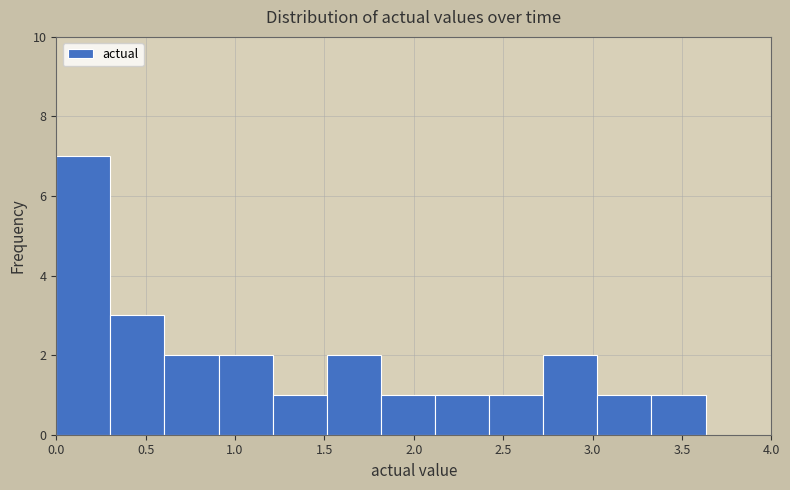

What is the height of the bar covering 0.00 to 0.30 on the x-axis? Neither the bar edges nor the heights are printed on the chart, so give them approximately, as read against the axes.

7